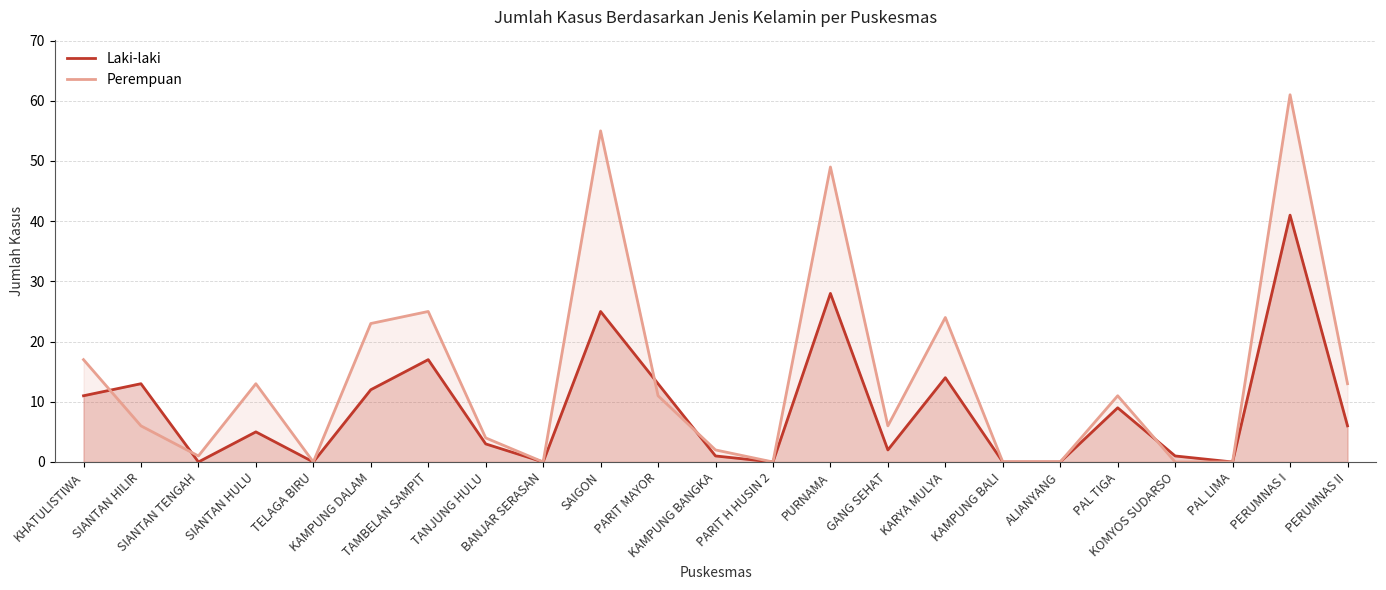

Between KHATULISTIWA and GANG SEHAT, which series saw the biggest shift?

Perempuan